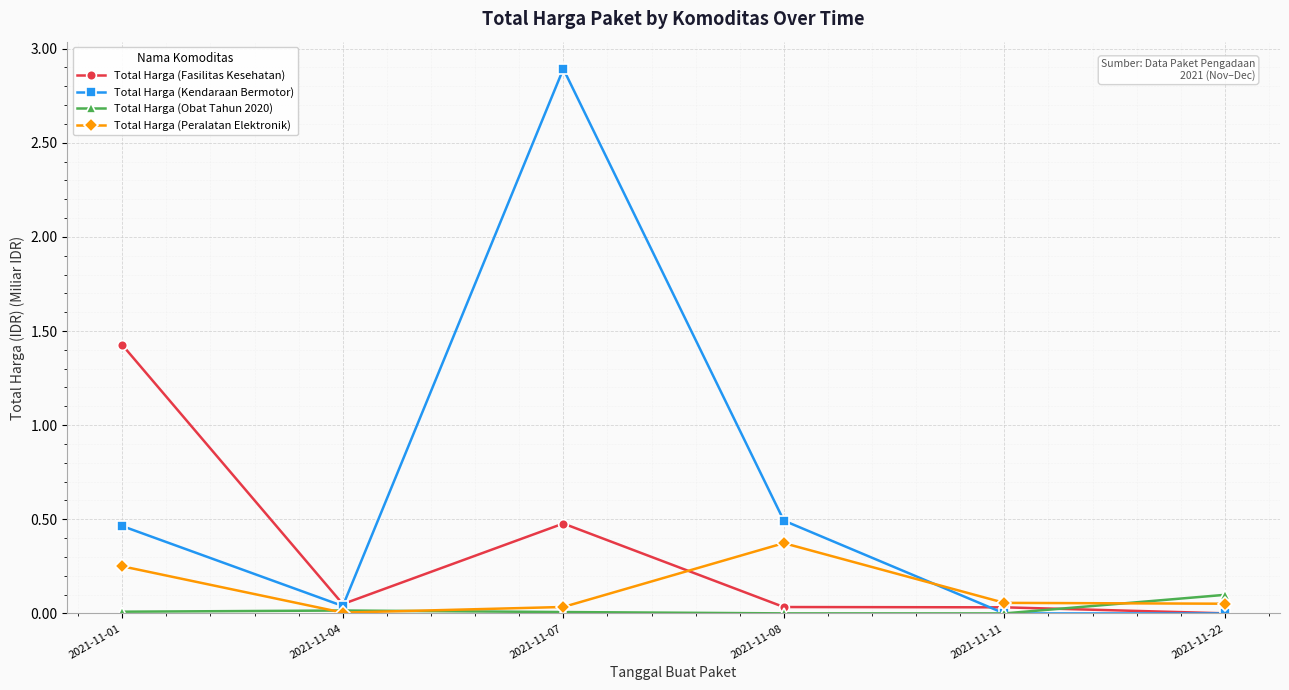

Is the value of Total Harga (Peralatan Elektronik) at 2021-11-11 greater than the value of Total Harga (Kendaraan Bermotor) at 2021-11-08?

No